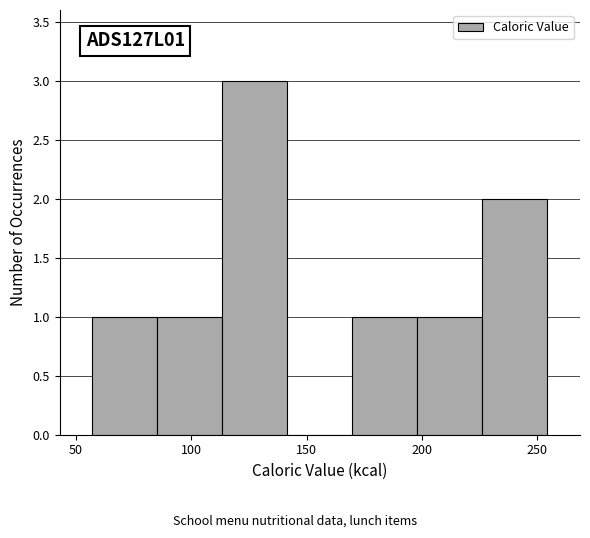

Which range on the x-axis has the tallest bar?

115 to 140